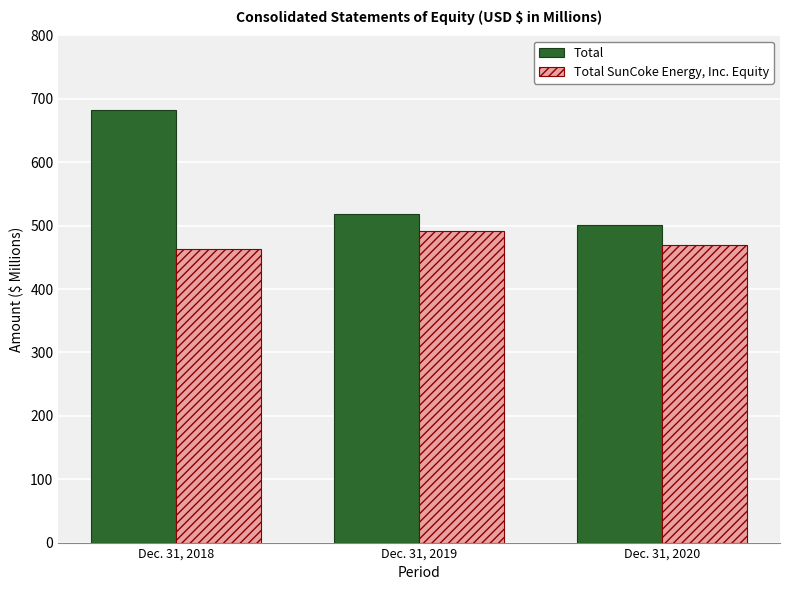

At which category is the sum across all series the highest?

Dec. 31, 2018